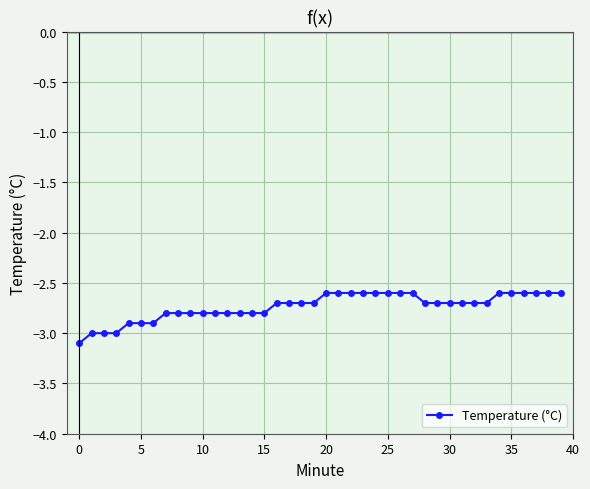

What is the average value?

-2.7